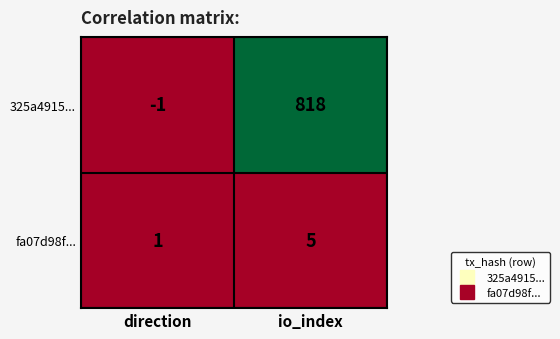

The value of fa07d98f... at io_index is 1. True or false?

False